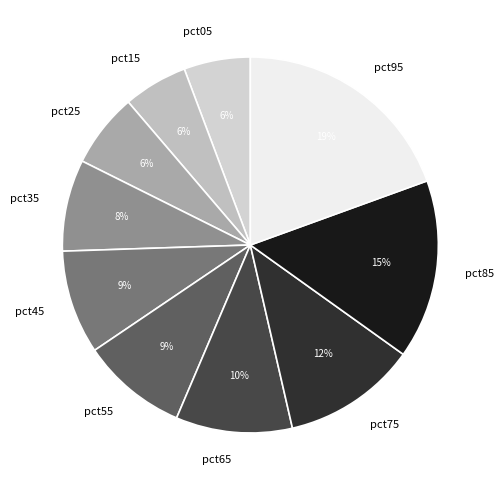

To the nearest percent, what is the combined percentage of pct75 and pct95?

31%